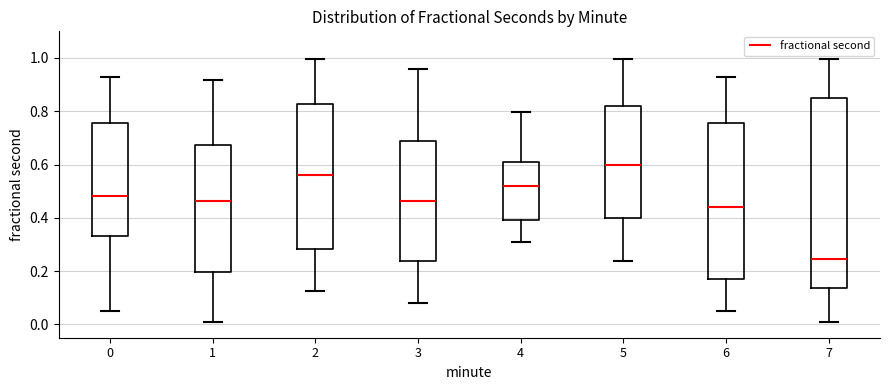

Reading left to right, transcribe this box plot: for each box, give where its median line is, the range the box spans, and where its two whiskers end, as read against the y-axis. The values are not printed on the chart, so give them approximately, as read against the axis.

0: median 0.48, box 0.34 to 0.76, whiskers 0.04 to 0.92
1: median 0.46, box 0.20 to 0.68, whiskers 0.00 to 0.92
2: median 0.56, box 0.28 to 0.82, whiskers 0.12 to 1.00
3: median 0.46, box 0.24 to 0.68, whiskers 0.08 to 0.96
4: median 0.52, box 0.40 to 0.60, whiskers 0.30 to 0.80
5: median 0.60, box 0.40 to 0.82, whiskers 0.24 to 1.00
6: median 0.44, box 0.18 to 0.76, whiskers 0.04 to 0.92
7: median 0.24, box 0.14 to 0.86, whiskers 0.00 to 1.00